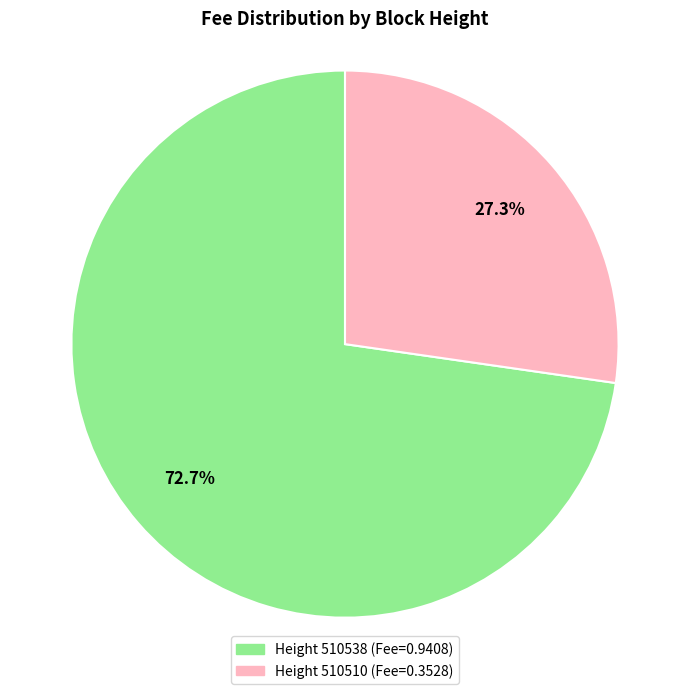

Is there a majority slice in this chart?

Yes